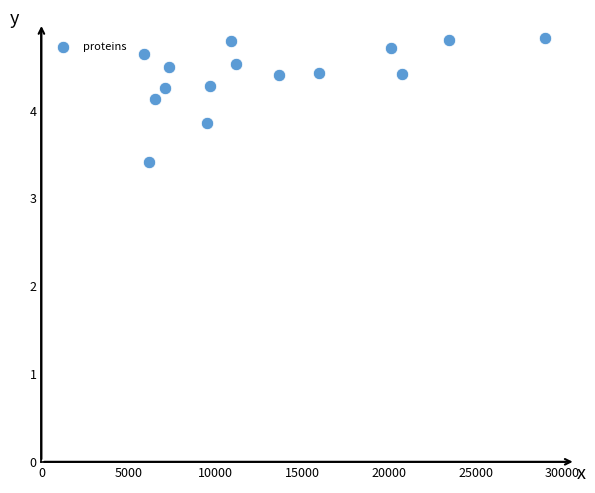

What is the range of X values (max minus min)?

23101.2